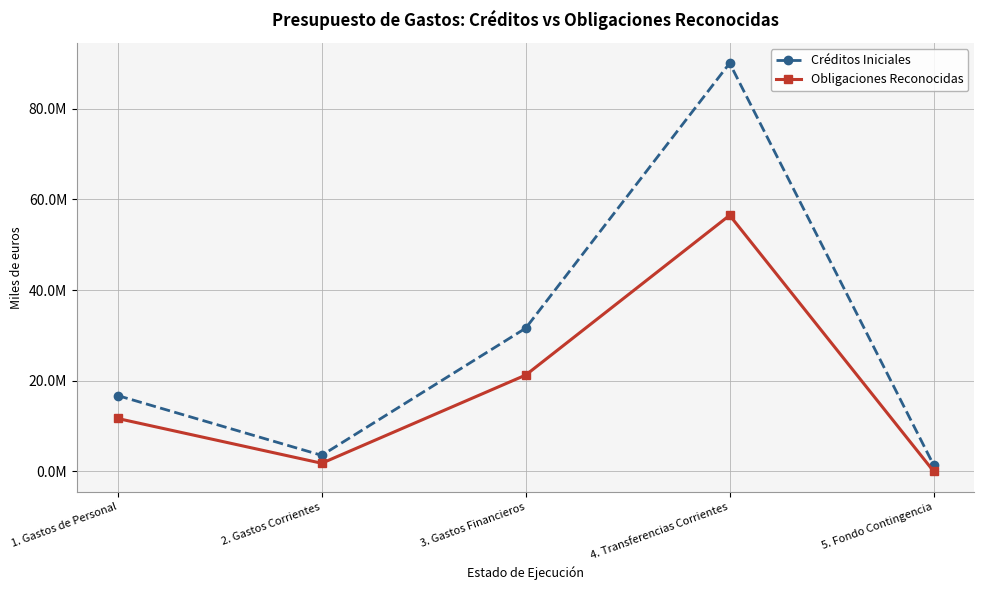

List the series in order of their peak value, highest first.

Créditos Iniciales, Obligaciones Reconocidas